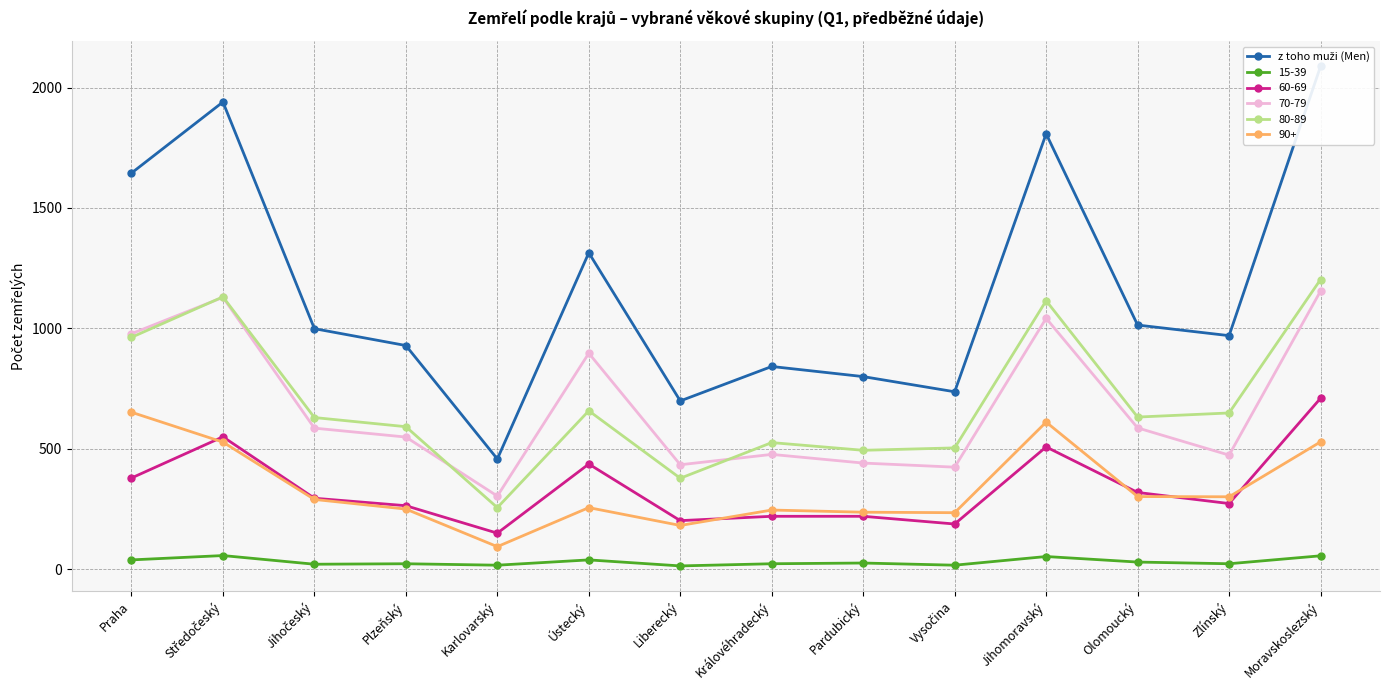

Is it true that the value at Liberecký is 699?

True